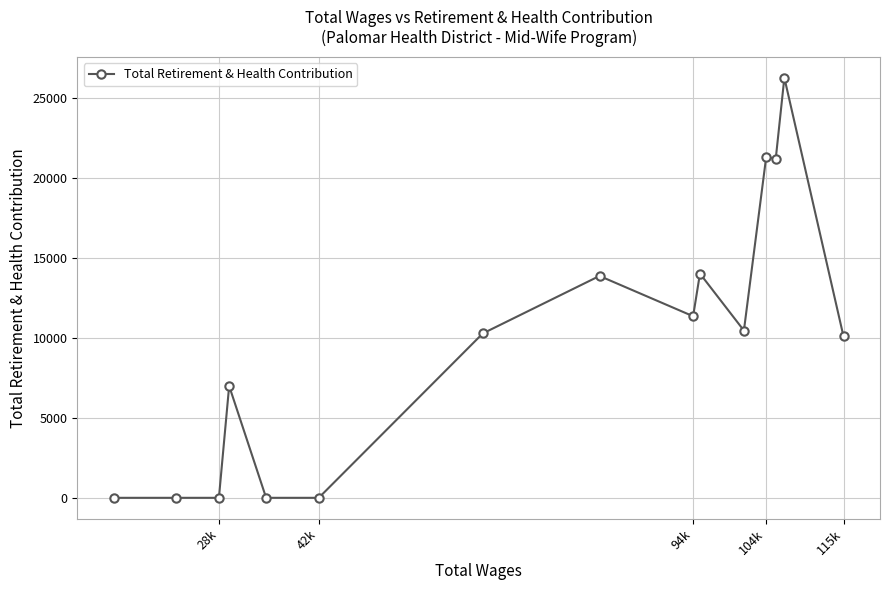

What is the difference between the maximum and second lowest values?

26283